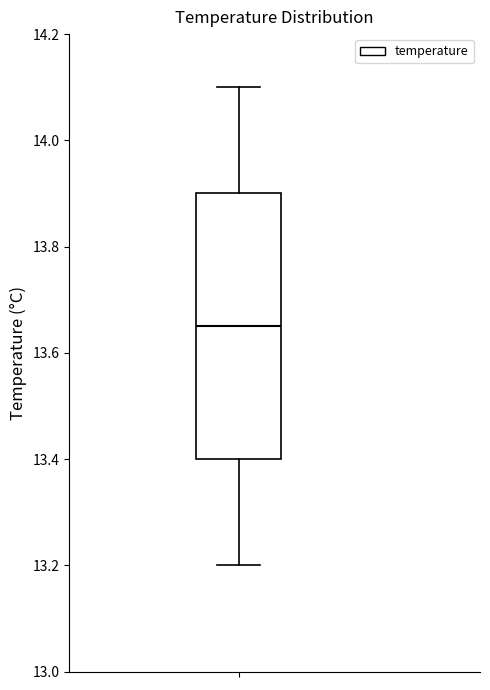

Read this box plot against the y-axis: the position of the median line, the range covered by the box, and the ends of both whiskers. The values are not printed on the chart, so give them approximately, as read against the axis.

median 13.66, box 13.40 to 13.90, whiskers 13.20 to 14.10